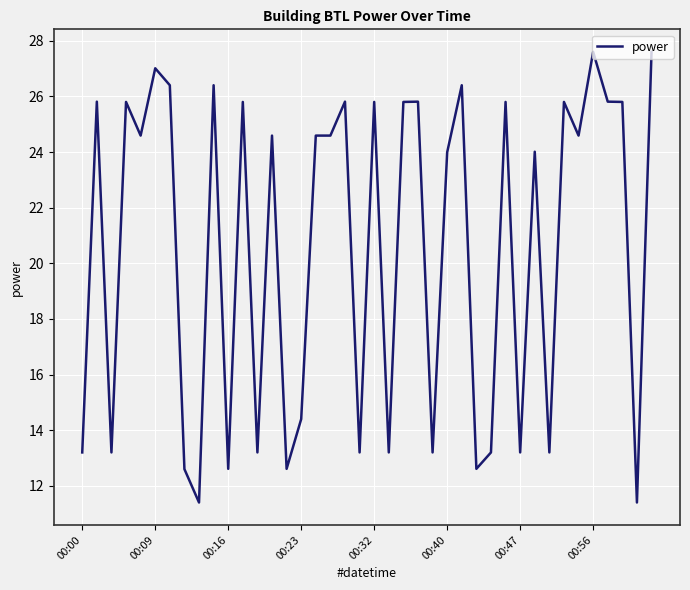

Count the number of categories in the chart.

40